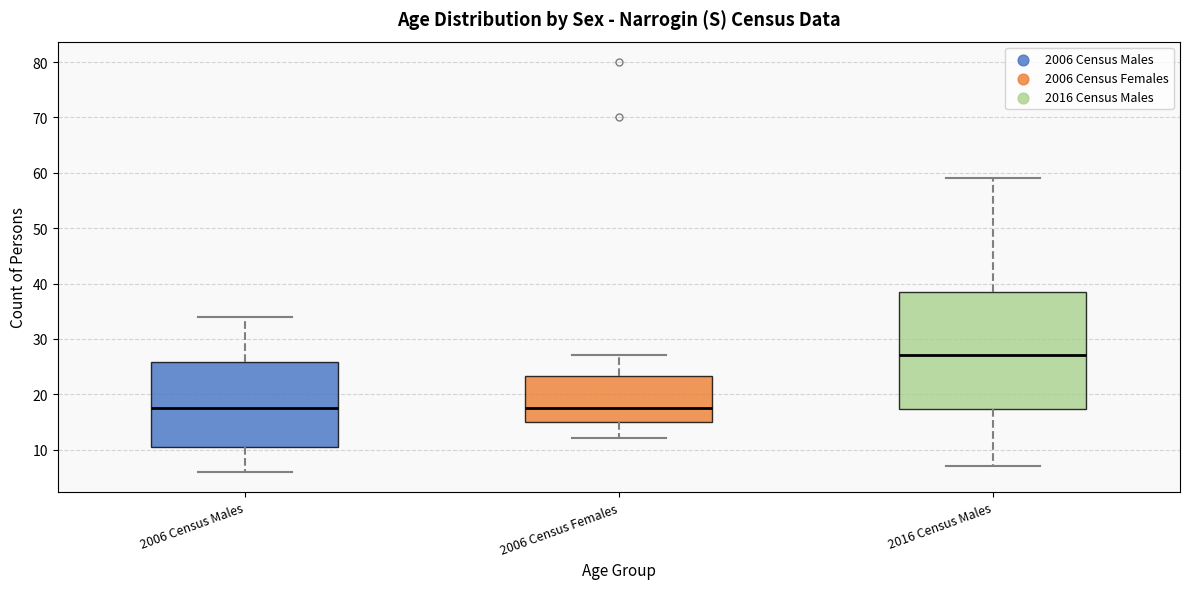

Reading left to right, transcribe this box plot: for each box, give where its median line is, the range the box spans, and where its two whiskers end, as read against the y-axis. The values are not printed on the chart, so give them approximately, as read against the axis.

2006 Census Males: median 18, box 11 to 26, whiskers 6 to 34
2006 Census Females: median 18, box 15 to 23, whiskers 12 to 27
2016 Census Males: median 27, box 17 to 39, whiskers 7 to 59